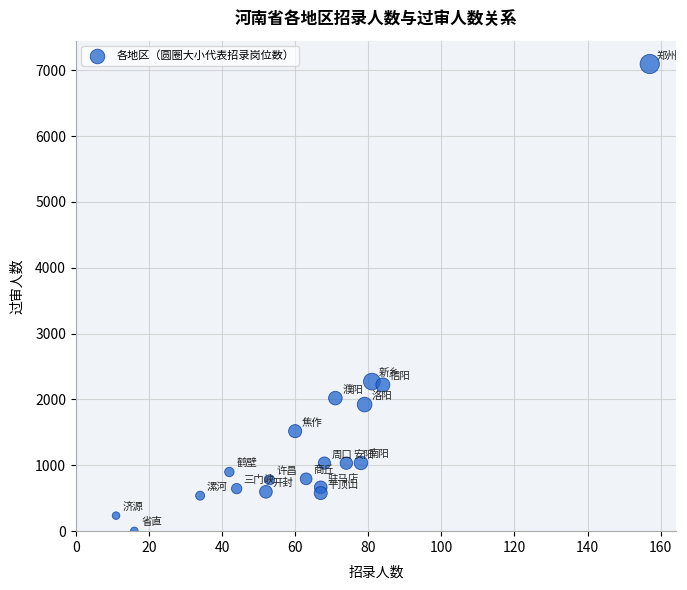

What is the range of Y values (max minus min)?

7092